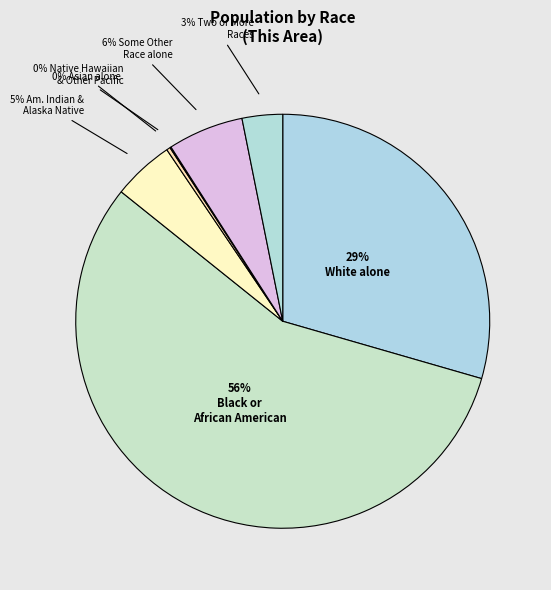

Rank the categories by value from lowest to highest.

Native Hawaiian and Other Pacific Islander, Asian alone, Two or More Races, American Indian and Alaska Native, Some Other Race alone, White alone, Black or African American alone